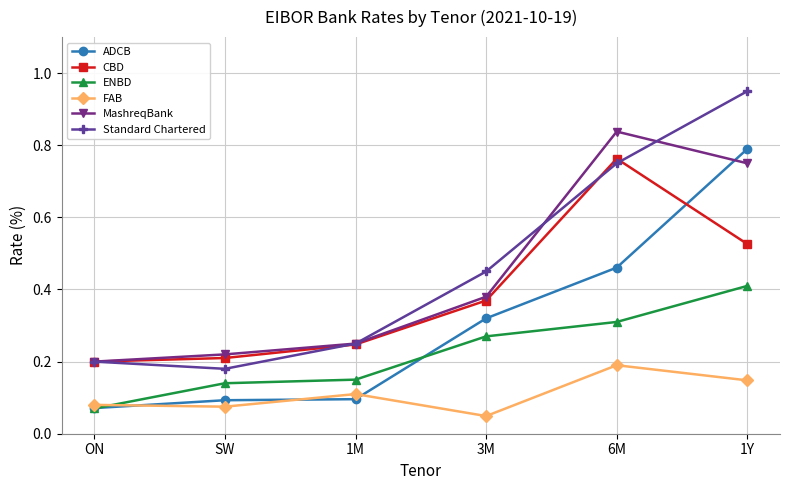

Rank the categories by ENBD value from highest to lowest.

1Y, 6M, 3M, 1M, SW, ON